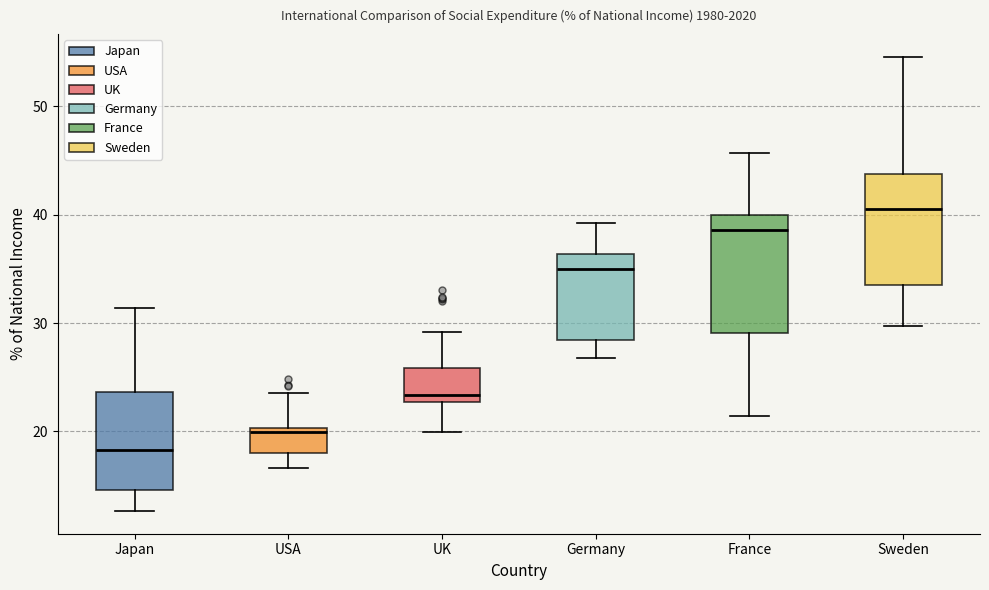

Reading left to right, read every box against the y-axis: the position of its median line, the range the box covers, and the ends of its whiskers. The values are not printed on the chart, so give them approximately, as read against the axis.

Japan: median 18, box 15 to 24, whiskers 13 to 31
USA: median 20 (just below the box's upper edge), box 18 to 20, whiskers 17 to 24
UK: median 23 (just above the box's lower edge), box 23 to 26, whiskers 20 to 29
Germany: median 35, box 28 to 36, whiskers 27 to 39
France: median 39, box 29 to 40, whiskers 21 to 46
Sweden: median 41, box 34 to 44, whiskers 30 to 55